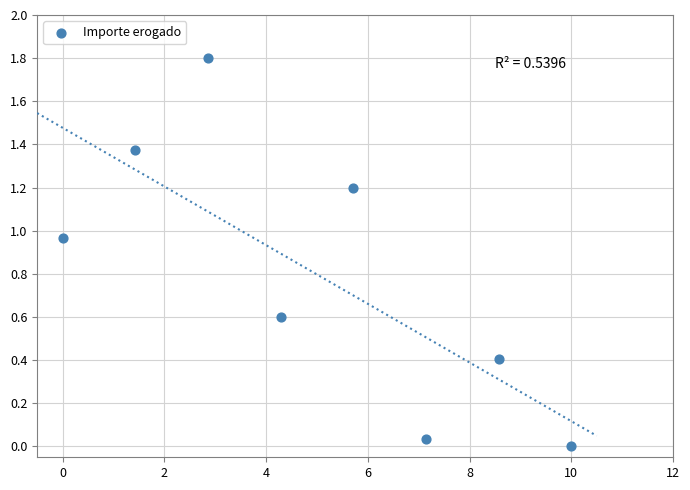

What is the range of Y values (max minus min)?

1.8